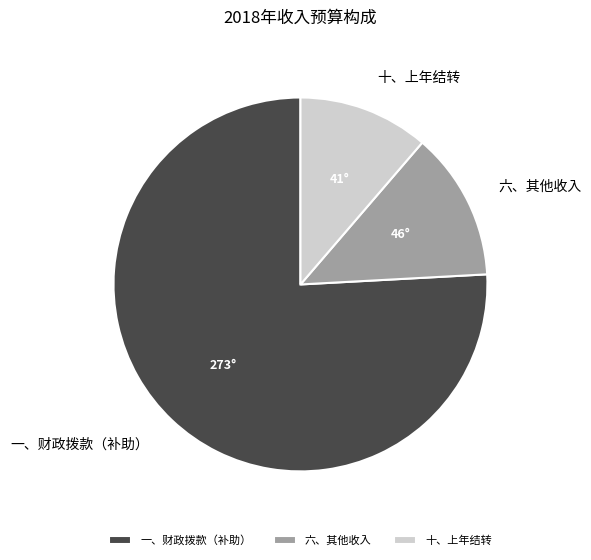

Count the number of slices in the pie.

3